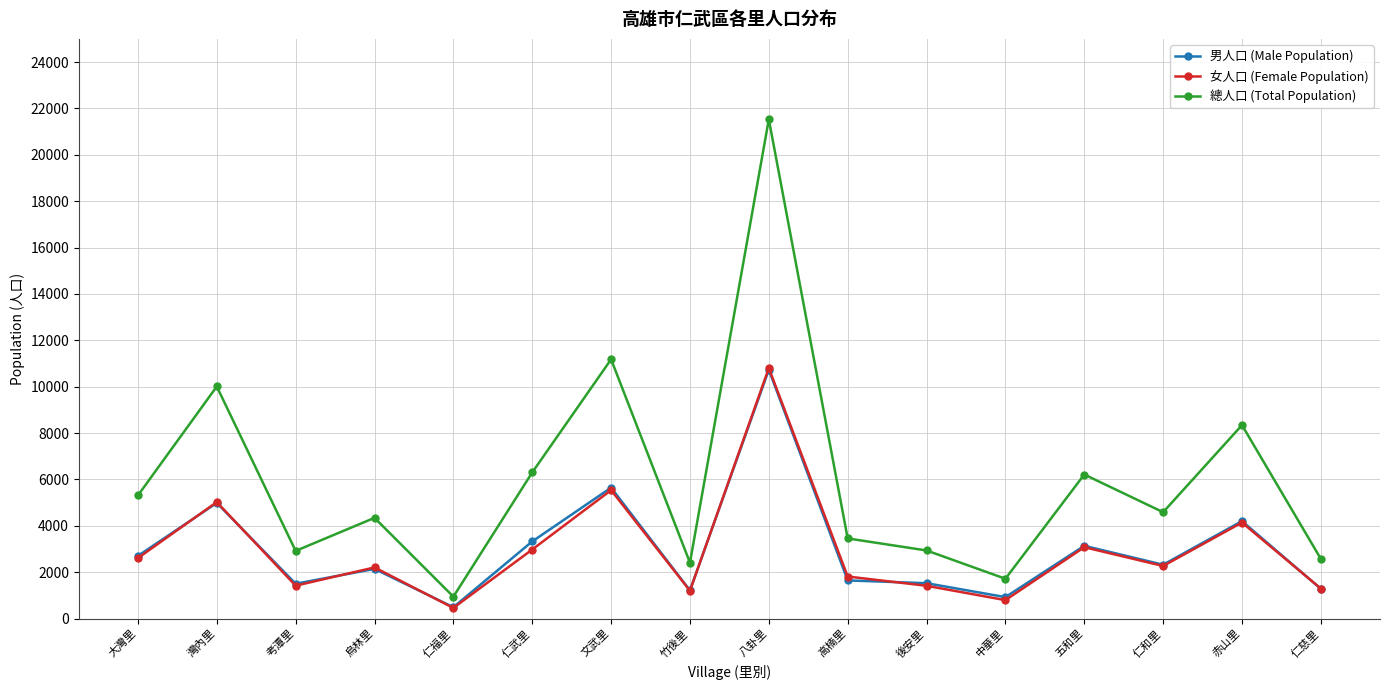

Does the chart display data point markers on the line(s)?

Yes